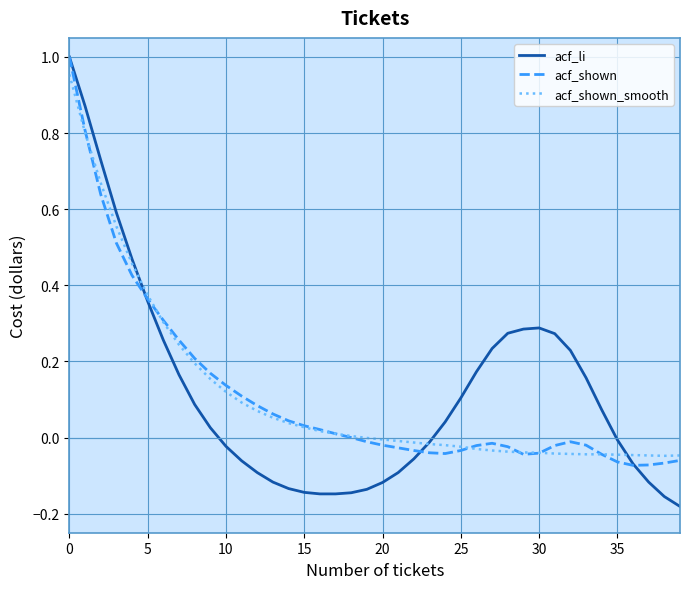

Which series has the largest range (max minus min)?

acf_li